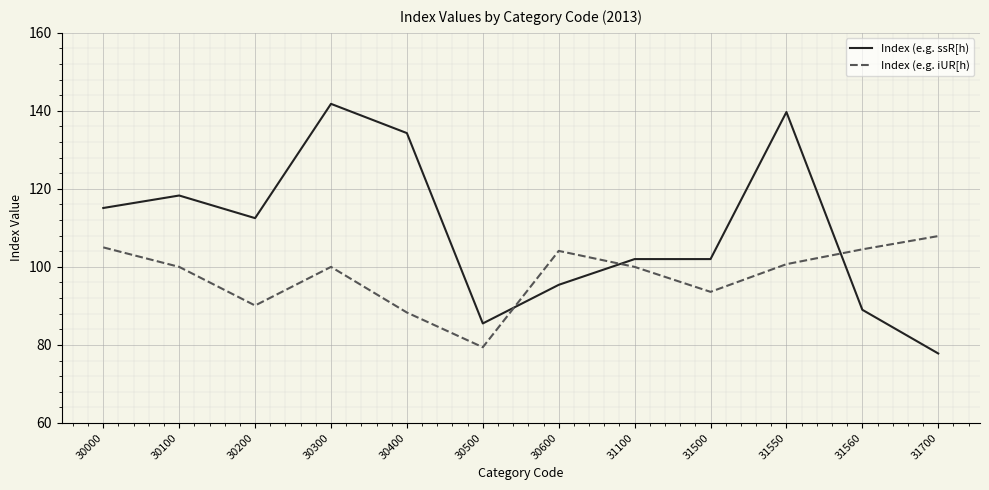

True or false: Index (e.g. ssR[h) has more than 2 points higher than both neighbors.

True